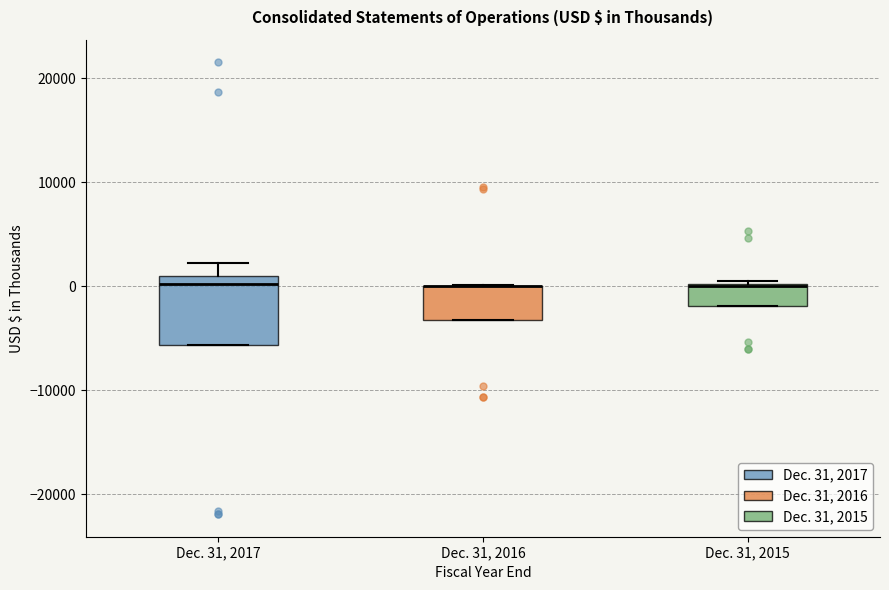

Comparing the boxes themselves (not the whiskers), which one is the tallest?

Dec. 31, 2017